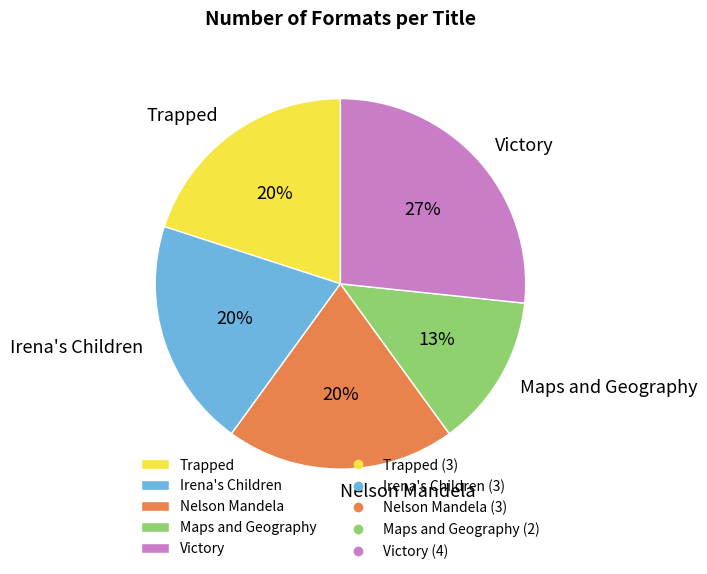

To the nearest percent, what portion does Maps and Geography represent?

13%